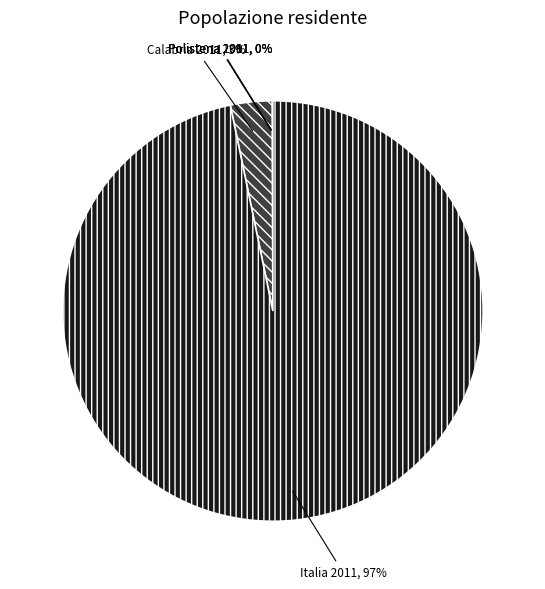

True or false: Italia 2011 accounts for 88% of the total.

False